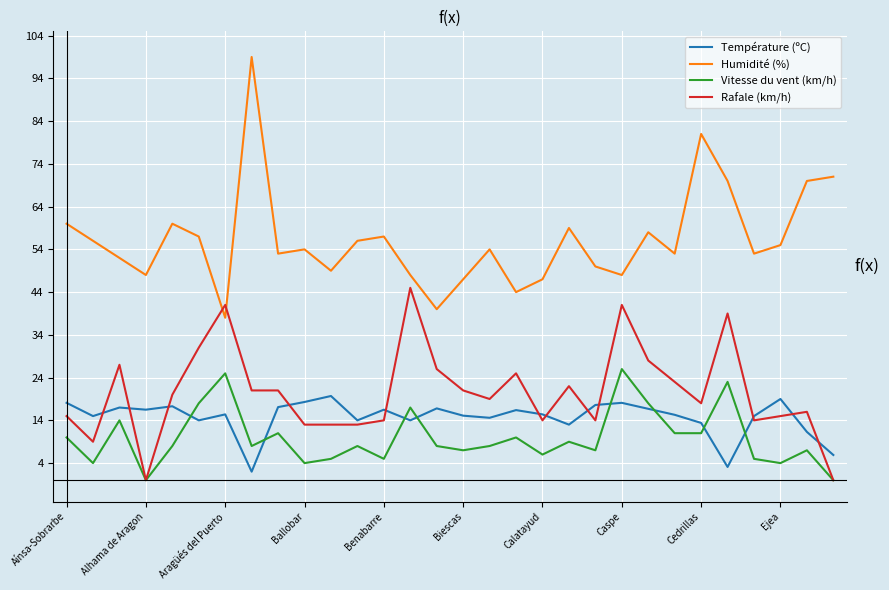

True or false: Vitesse du vent (km/h) has more than 1 interior local peaks.

True